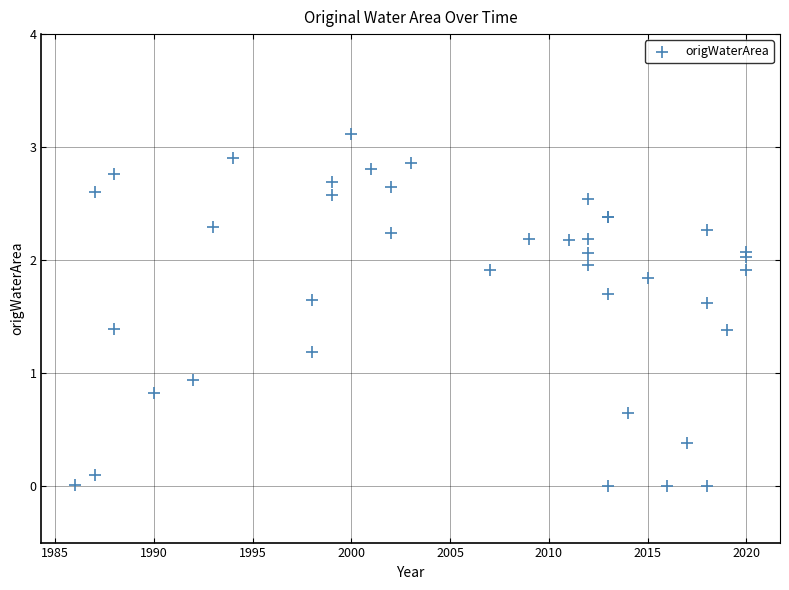

What Y value in the scatter plot is closest to 1?

0.9